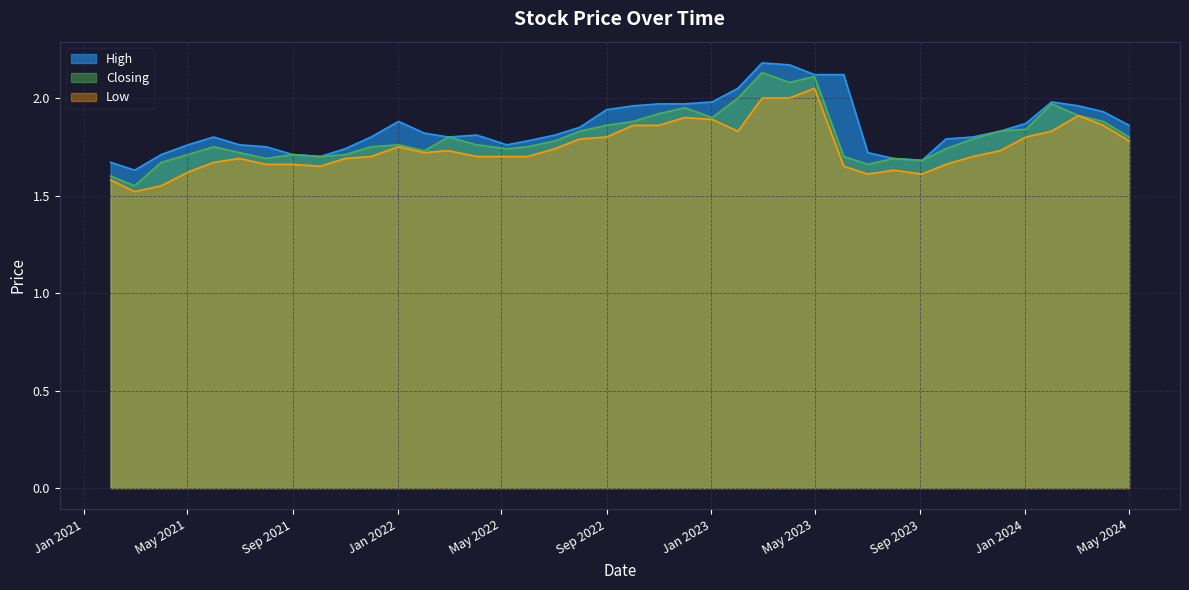

Does the chart display data point markers on the line(s)?

No